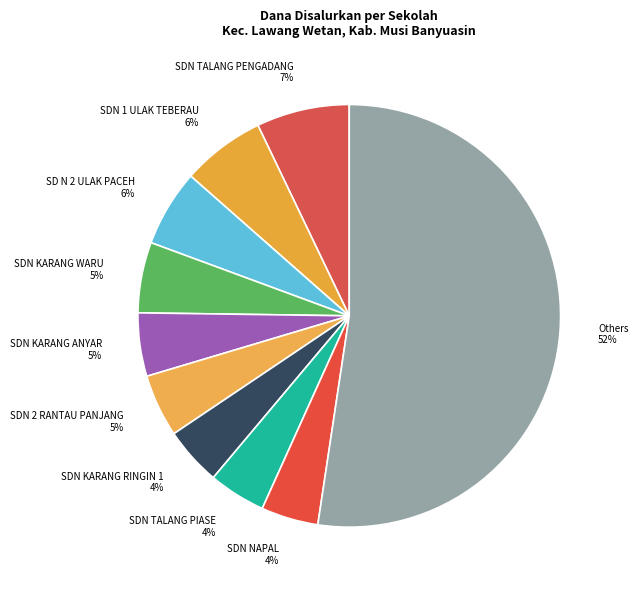

To the nearest percent, what portion does SDN 2 RANTAU PANJANG 5% represent?

5%